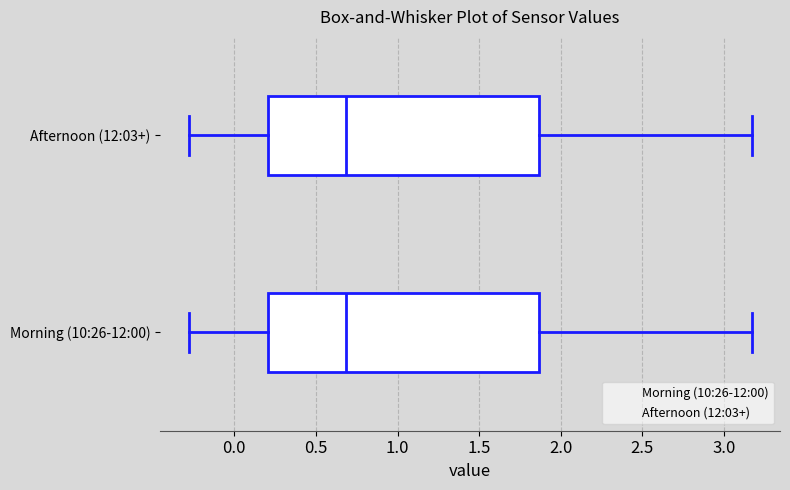

Where is the right edge of the box for Morning (10:26-12:00) on the x-axis? The values are not printed on the chart, so give them approximately, as read against the axis.

1.85